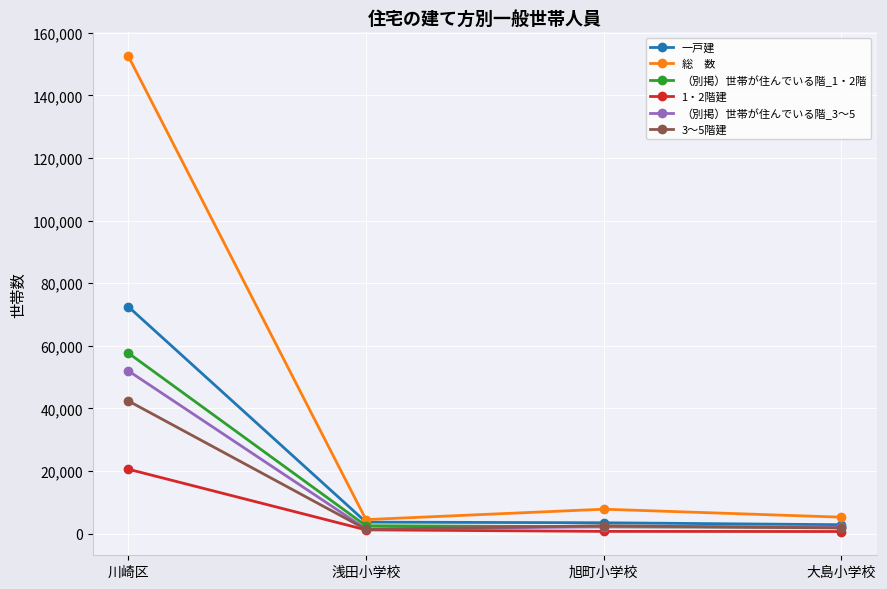

What is the greatest value displayed?

152583